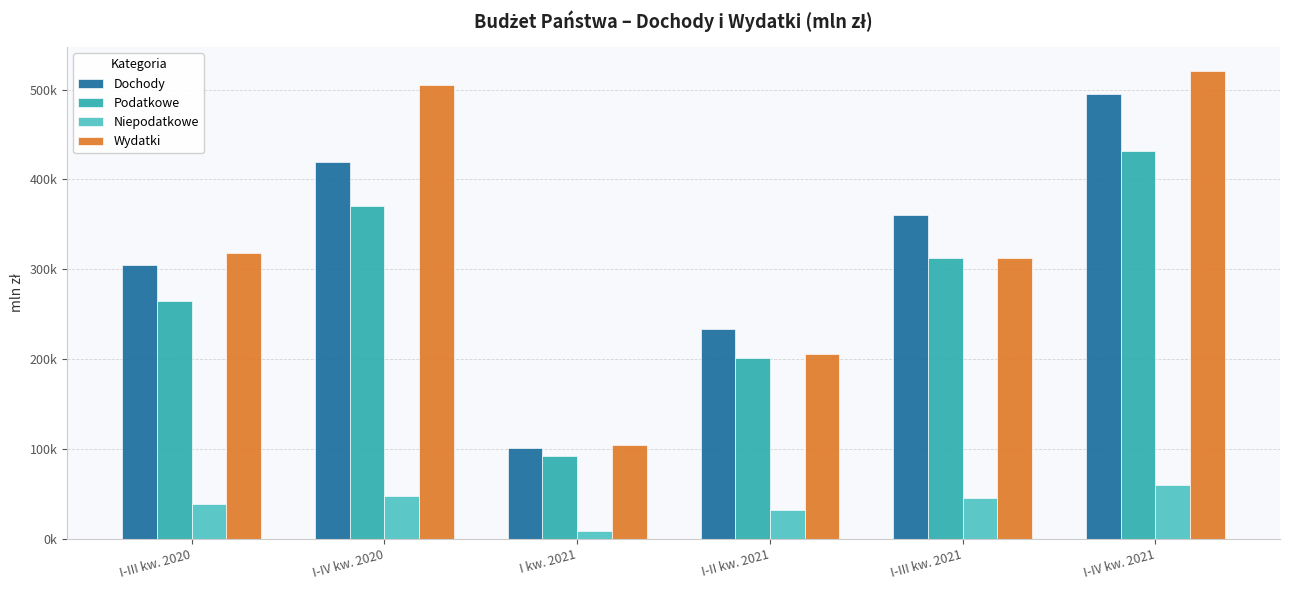

Reading right to left, extract all data points from this chart.

Dochody: I-IV kw. 2021=494843.5	I-III kw. 2021=360079.9	I-II kw. 2021=233971.0	I kw. 2021=101060.6	I-IV kw. 2020=419795.7	I-III kw. 2020=304511.8
Podatkowe: I-IV kw. 2021=432170.4	I-III kw. 2021=313109.2	I-II kw. 2021=201096.5	I kw. 2021=92105.7	I-IV kw. 2020=370261.8	I-III kw. 2020=264847.4
Niepodatkowe: I-IV kw. 2021=60521.2	I-III kw. 2021=45723.7	I-II kw. 2021=32085.1	I kw. 2021=8868.4	I-IV kw. 2020=47401.9	I-III kw. 2020=38530.8
Wydatki: I-IV kw. 2021=521216.8	I-III kw. 2021=312491.4	I-II kw. 2021=205979.6	I kw. 2021=104474.9	I-IV kw. 2020=504776.2	I-III kw. 2020=318266.4